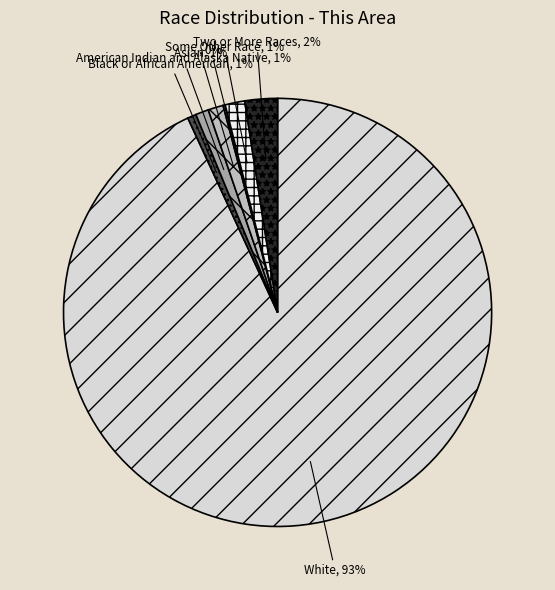

Is there any slice that represents more than half of the pie?

Yes